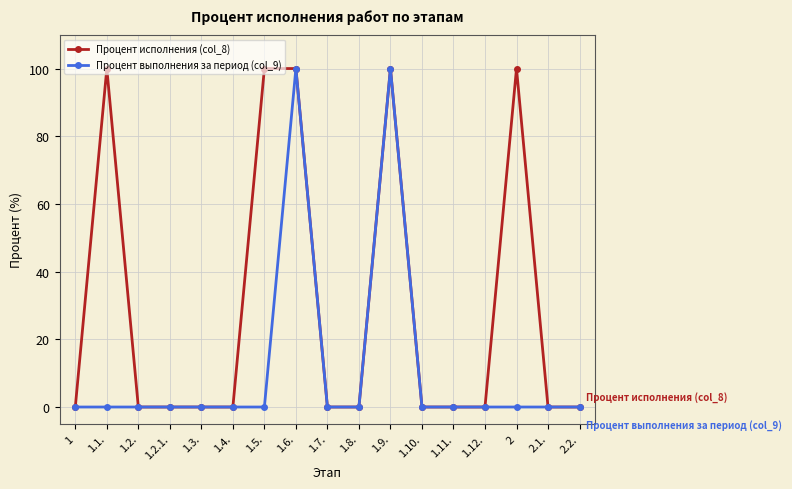

What is the label of the 9th point from the left?

1.7.